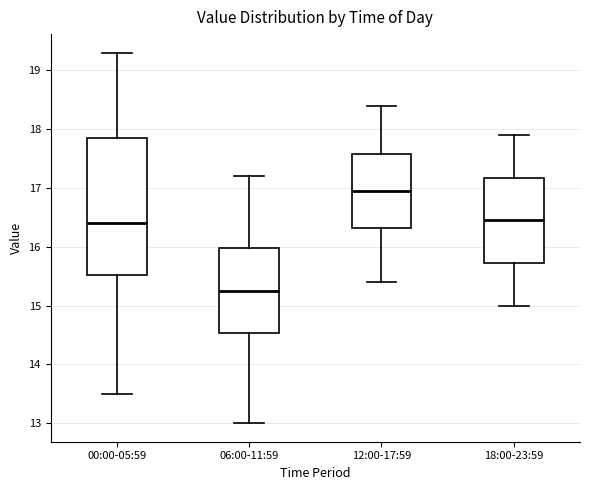

Where is the upper edge of the box for 06:00-11:59 on the y-axis? The values are not printed on the chart, so give them approximately, as read against the axis.

16.0